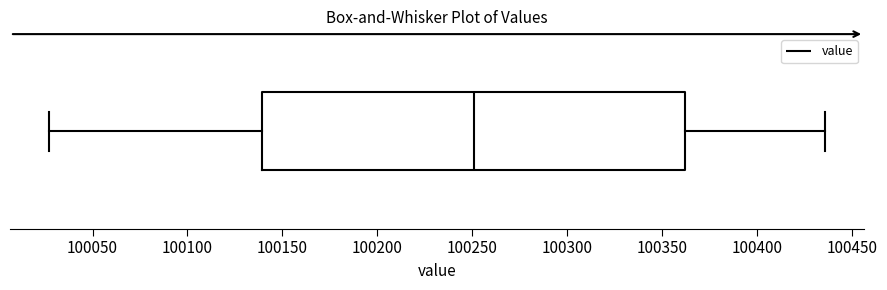

Transcribe this box plot: give where the median line is, the range the box spans, and where the two whiskers end, as read against the x-axis. The values are not printed on the chart, so give them approximately, as read against the axis.

median 100250, box 100140 to 100360, whiskers 100025 to 100435